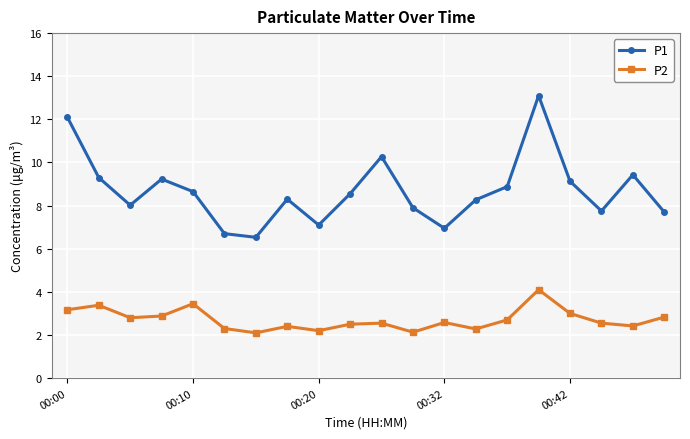

What is the average value of the P1 series?

8.7